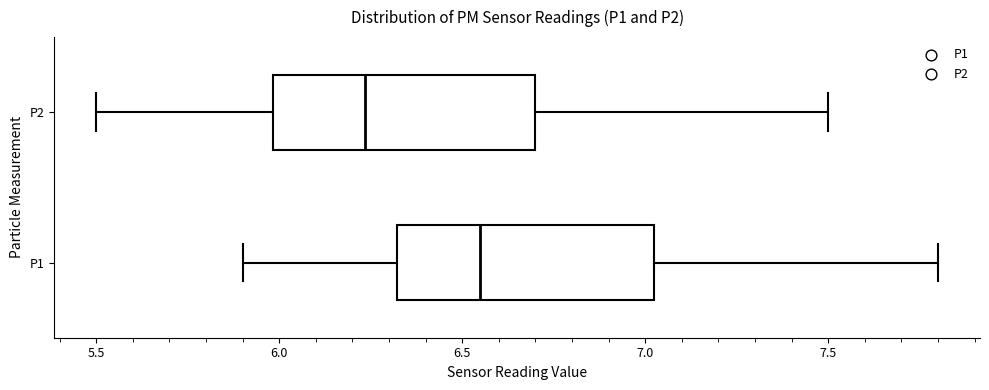

Where does the right whisker of the box for P1 end on the x-axis? The values are not printed on the chart, so give them approximately, as read against the axis.

7.80